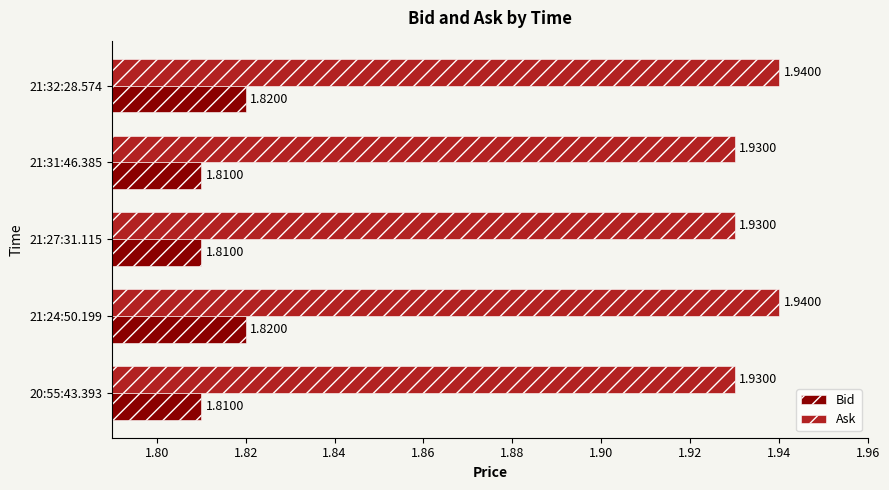

Rank the series by their maximum value, from highest to lowest.

Ask, Bid